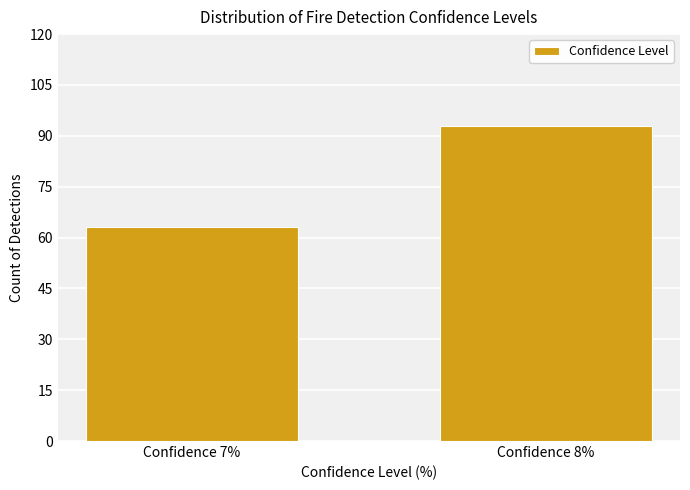

Reading left to right, extract all data points from this chart.

Confidence 7%=63	Confidence 8%=93